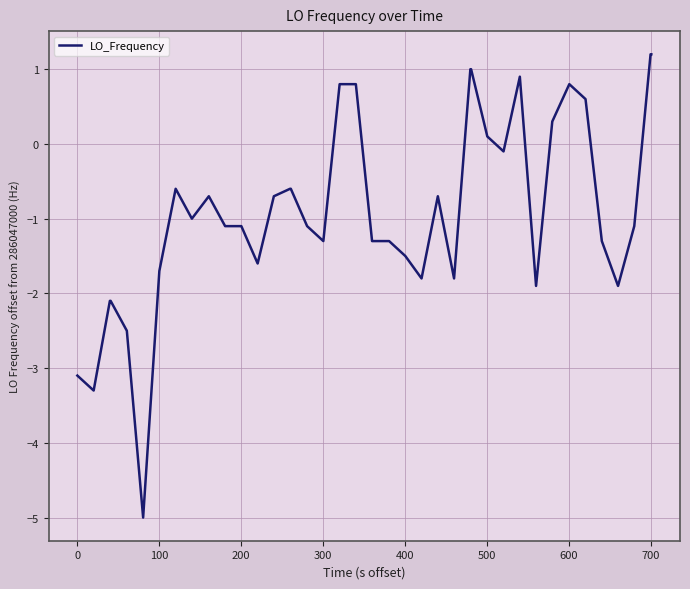

What is the greatest value displayed?

1.2